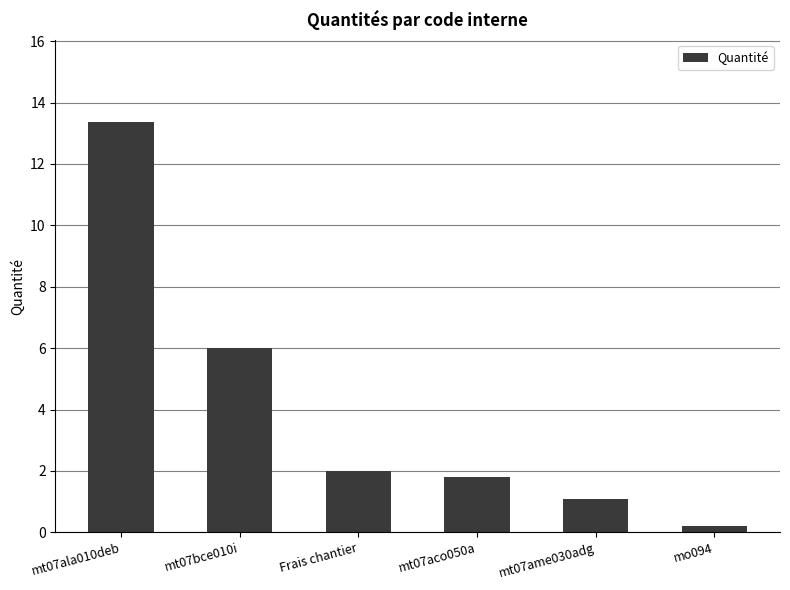

What is the value of the 6th bar from the left?

0.2